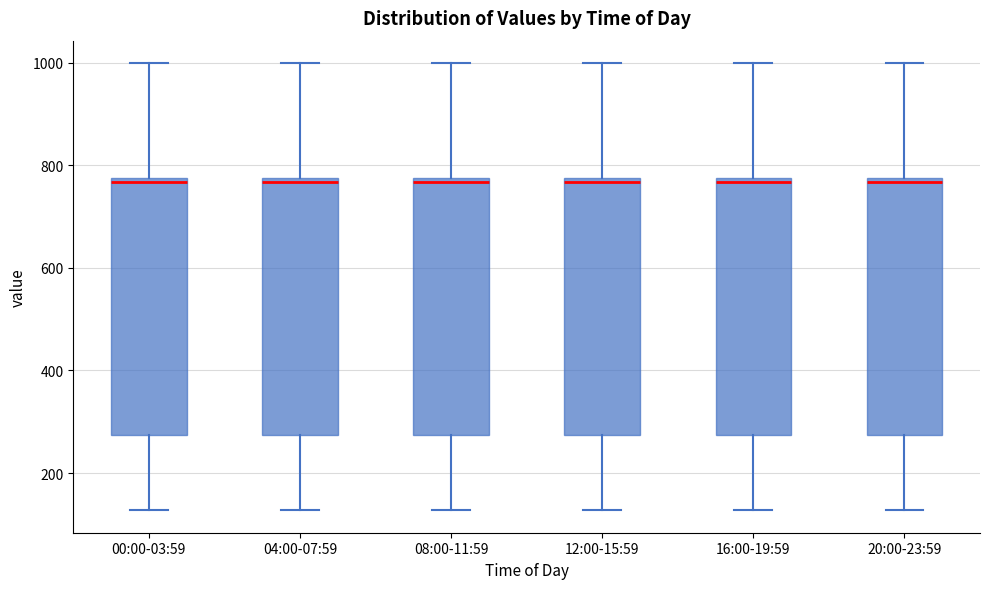

Reading left to right, transcribe this box plot: for each box, give where its median line is, the range the box spans, and where its two whiskers end, as read against the y-axis. The values are not printed on the chart, so give them approximately, as read against the axis.

00:00-03:59: median 760, box 280 to 780, whiskers 120 to 1000
04:00-07:59: median 760, box 280 to 780, whiskers 120 to 1000
08:00-11:59: median 760, box 280 to 780, whiskers 120 to 1000
12:00-15:59: median 760, box 280 to 780, whiskers 120 to 1000
16:00-19:59: median 760, box 280 to 780, whiskers 120 to 1000
20:00-23:59: median 760, box 280 to 780, whiskers 120 to 1000